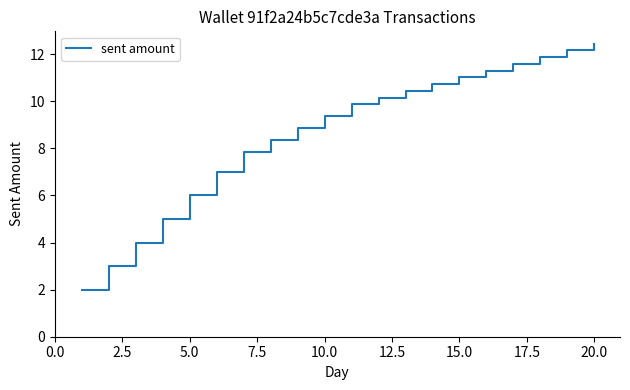

What is the difference between the maximum and minimum values?

10.4